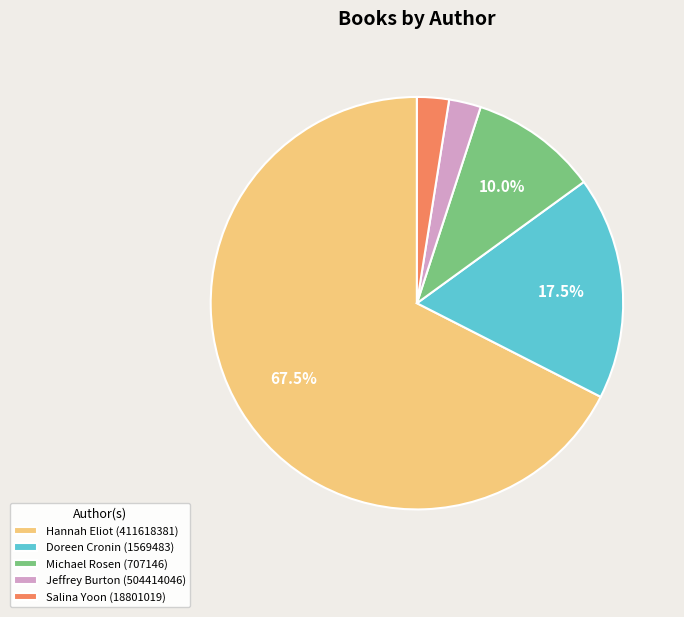

To the nearest percent, what is the difference between the largest and smallest slice percentages?

65%